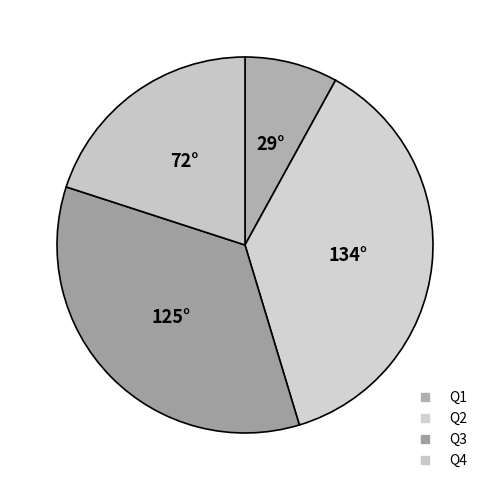

How many segments does this pie chart have?

4